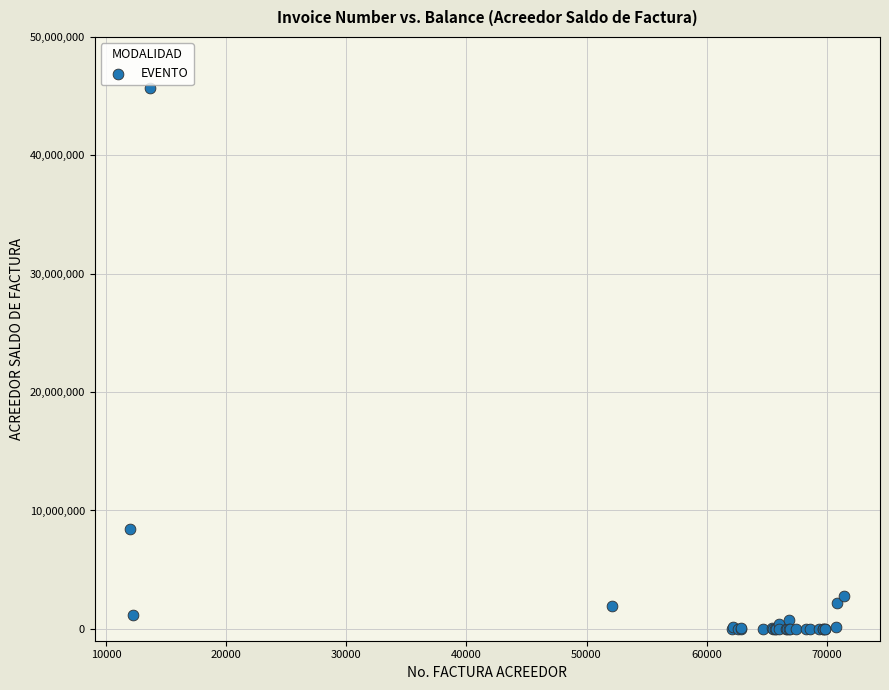

What Y value in the scatter plot is closest to 22824614?

8416091